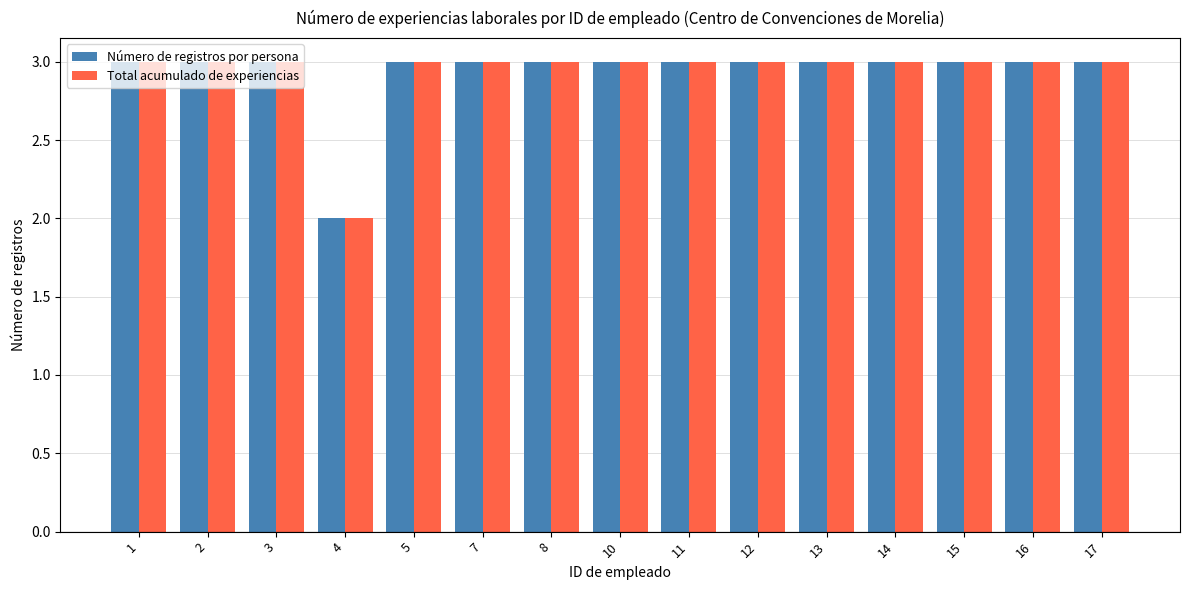

Reading right to left, transcribe all the data shown in this chart.

Número de registros por persona: 17=3	16=3	15=3	14=3	13=3	12=3	11=3	10=3	8=3	7=3	5=3	4=2	3=3	2=3	1=3
Total acumulado de experiencias: 17=3	16=3	15=3	14=3	13=3	12=3	11=3	10=3	8=3	7=3	5=3	4=2	3=3	2=3	1=3